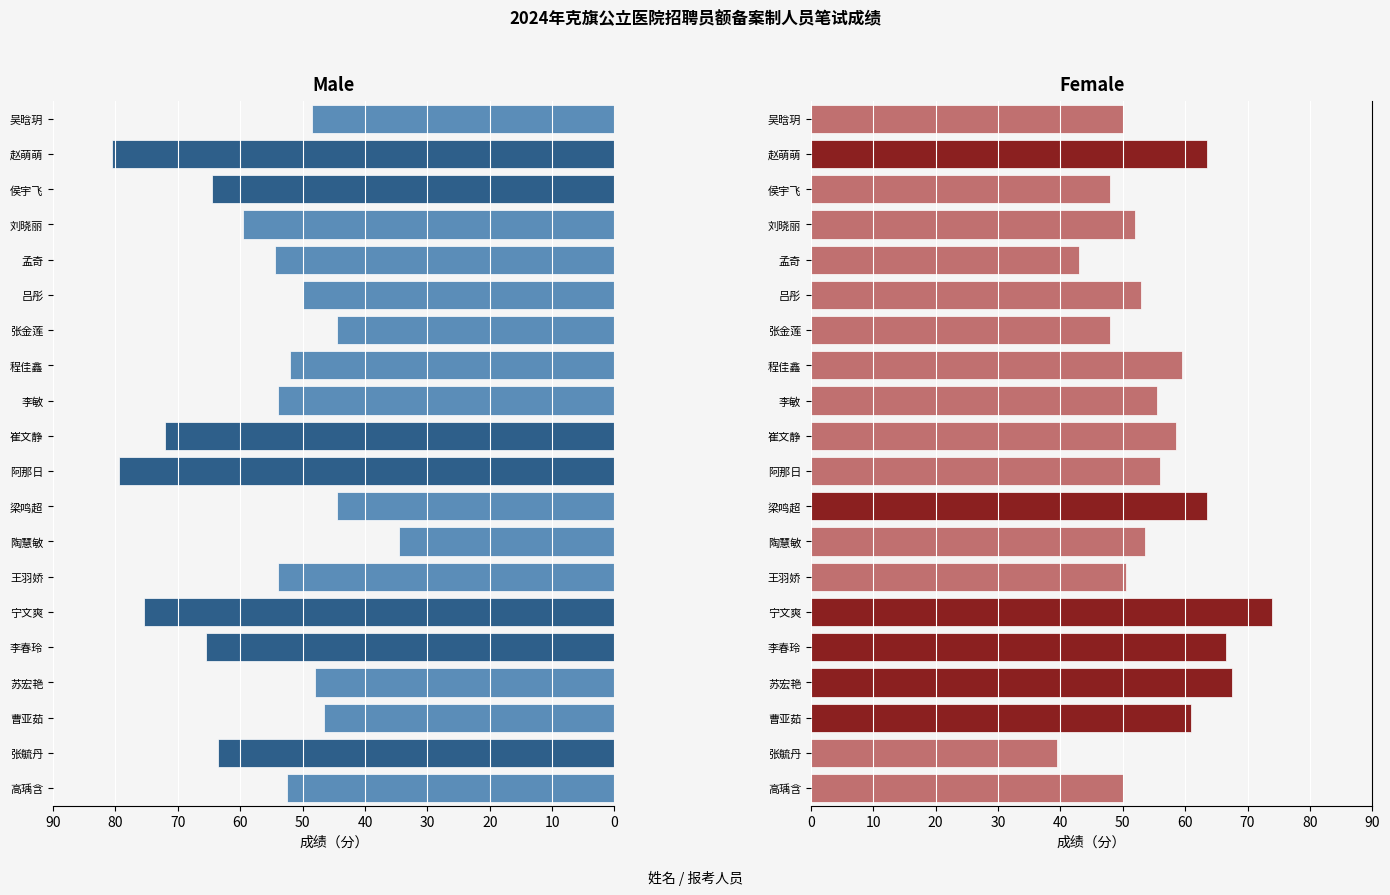

Rank the series by their maximum value, from lowest to highest.

Female, Male